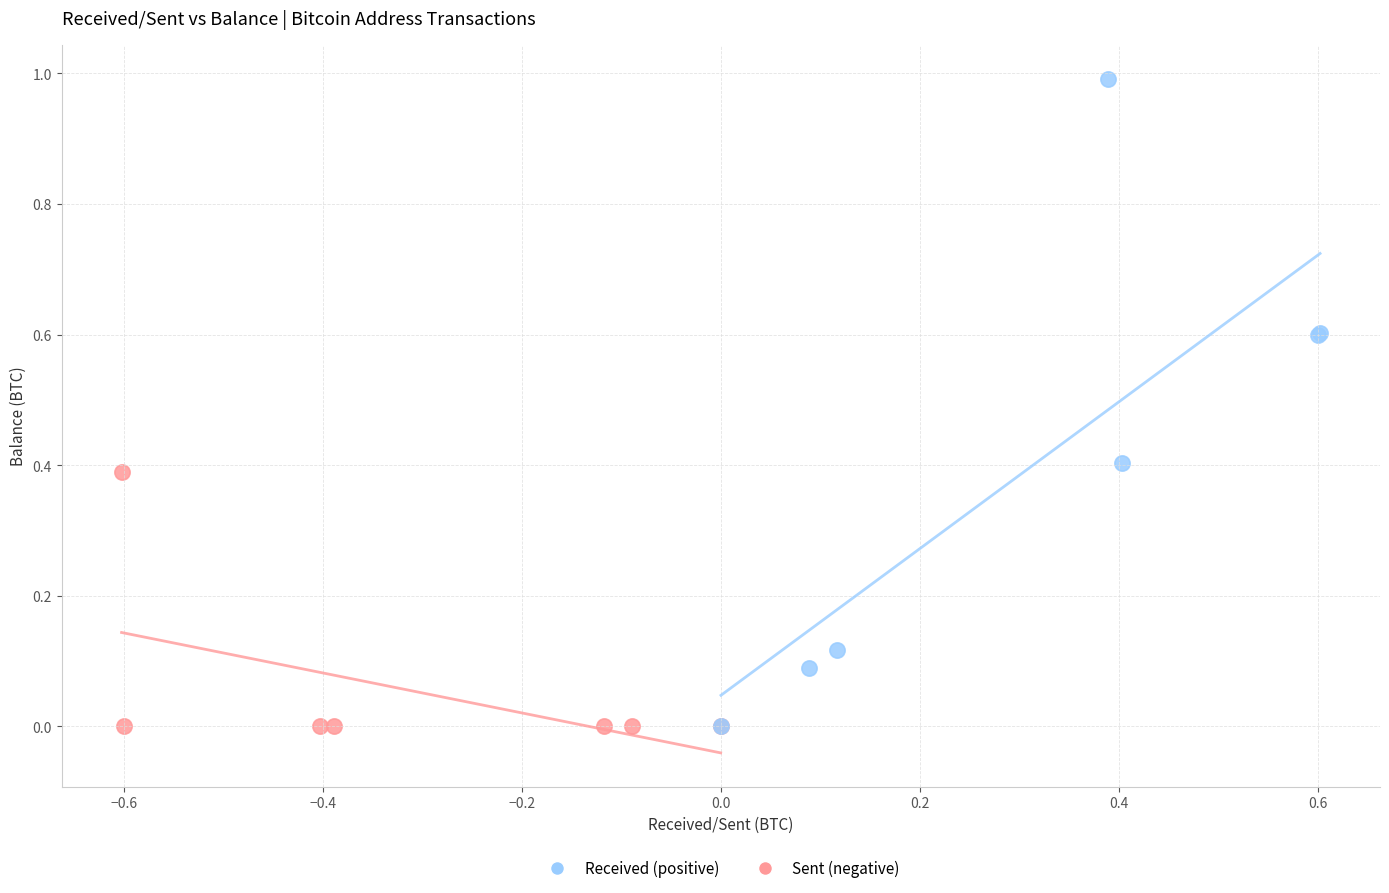

What are all the series names shown in the legend?

Received (positive), Sent (negative)